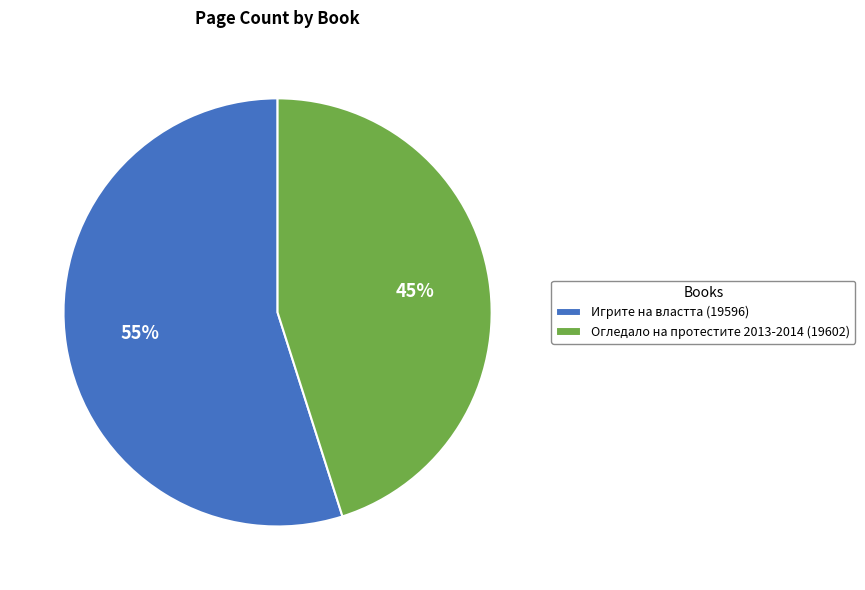

To the nearest percent, what portion does Огледало на протестите 2013-2014 (19602) represent?

45%